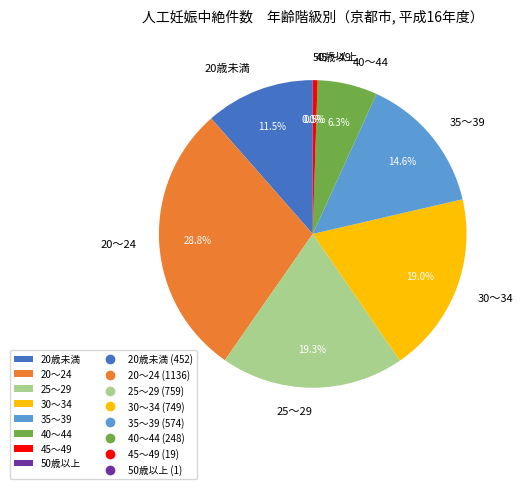

Which slice is the largest?

20～24